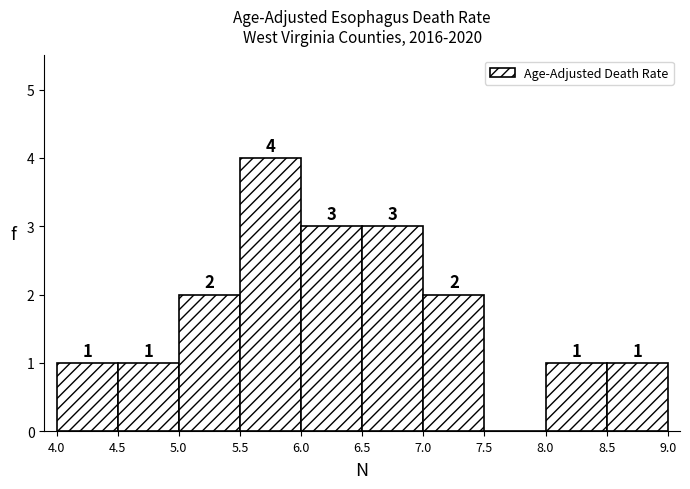

Over which range of the x-axis is the bar tallest?

5.5 to 6.0